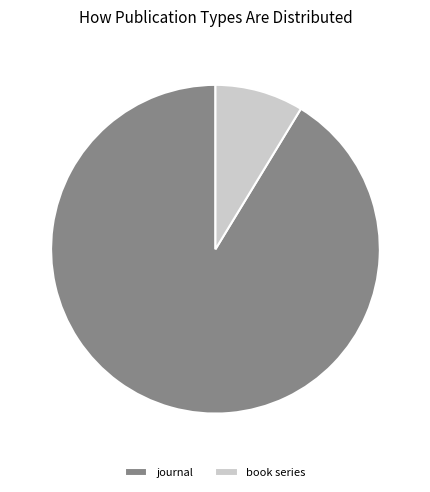

Is it true that book series is 4% of the pie?

False